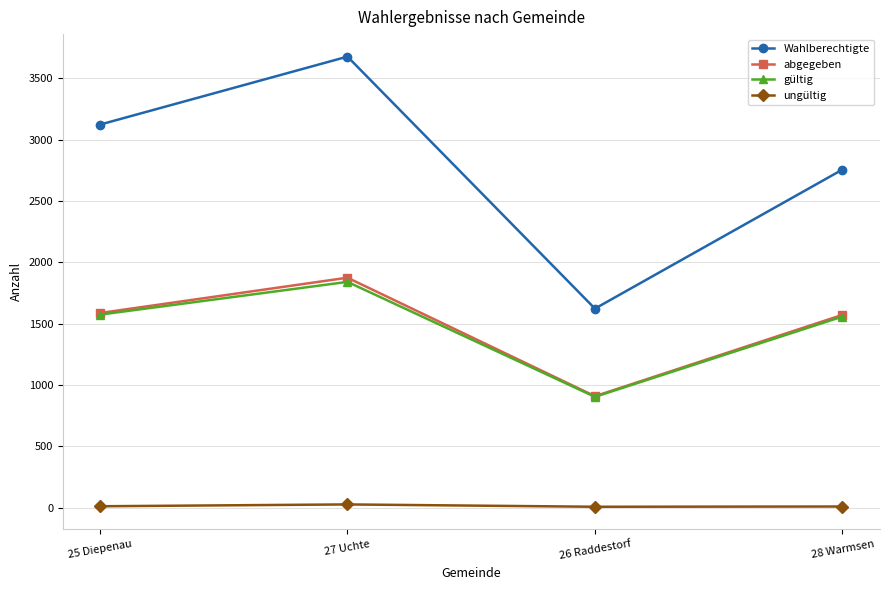

Is it true that abgegeben equals 324 at 26 Raddestorf?

False